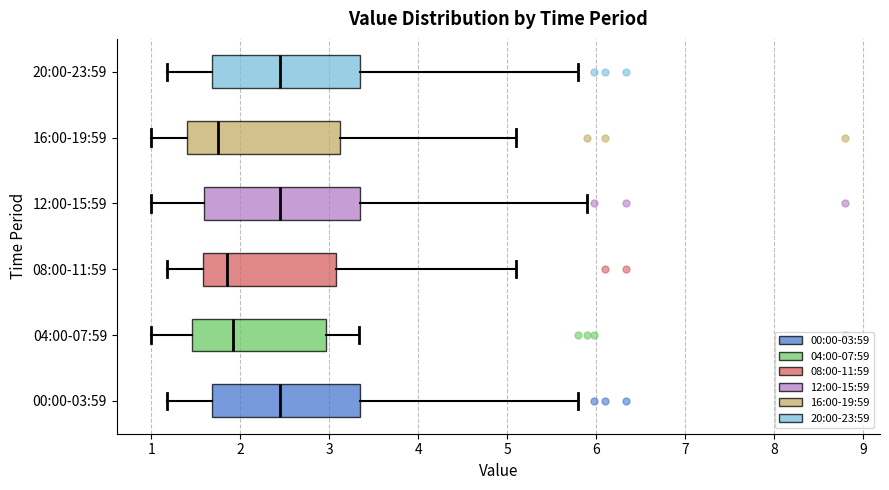

Where does the median line of the box for 16:00-19:59 sit on the x-axis? The values are not printed on the chart, so give them approximately, as read against the axis.

1.8